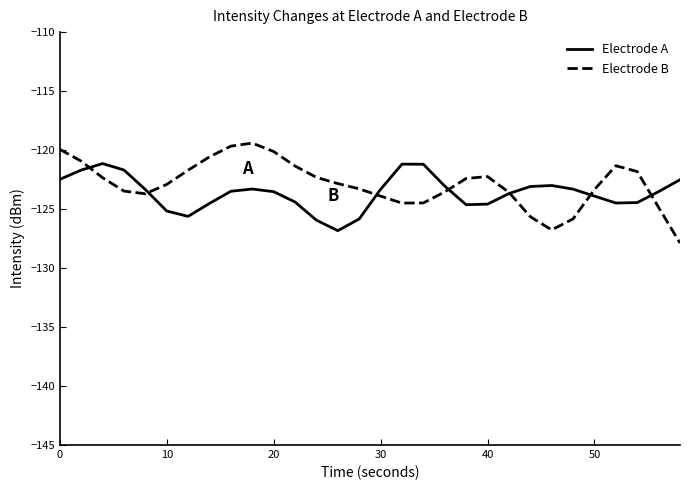

What is the minimum value for Electrode A?

-126.8